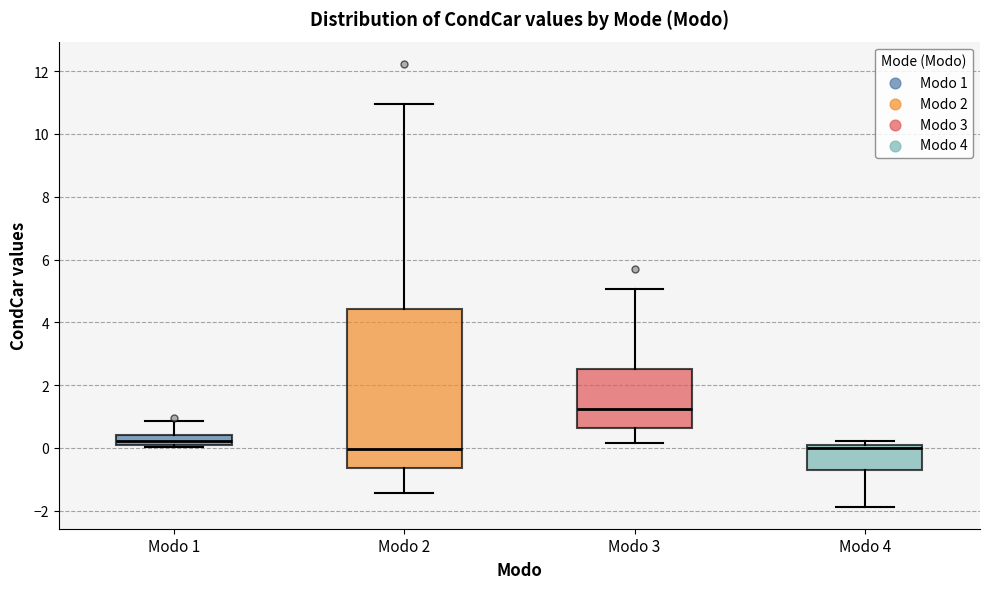

Where does the median line of the box for Modo 3 sit on the y-axis? The values are not printed on the chart, so give them approximately, as read against the axis.

1.2